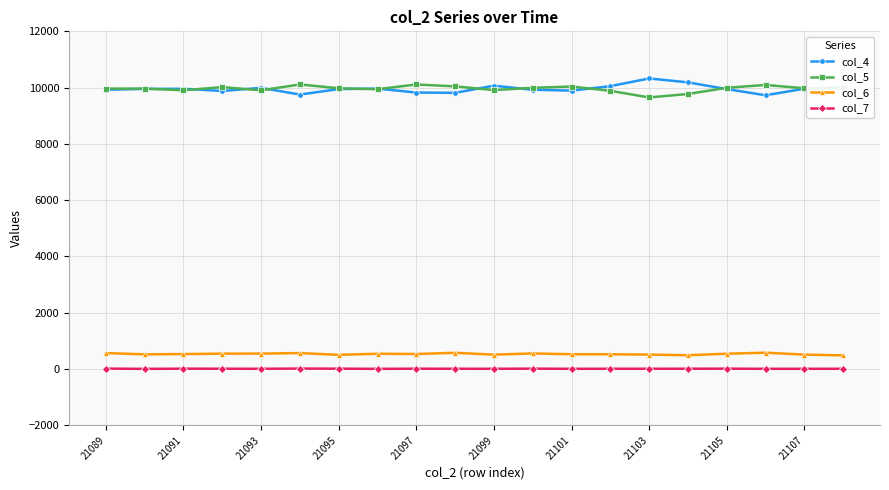

True or false: col_4 and col_6 intersect in this chart.

False